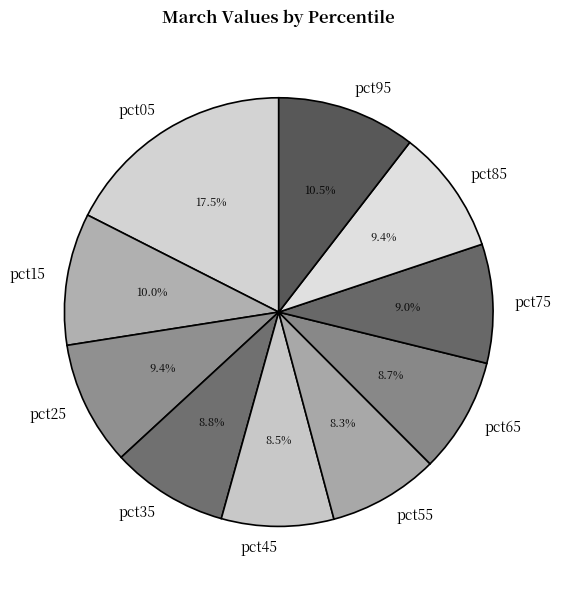

What percentage do pct85 and pct65 together represent?

18.1%